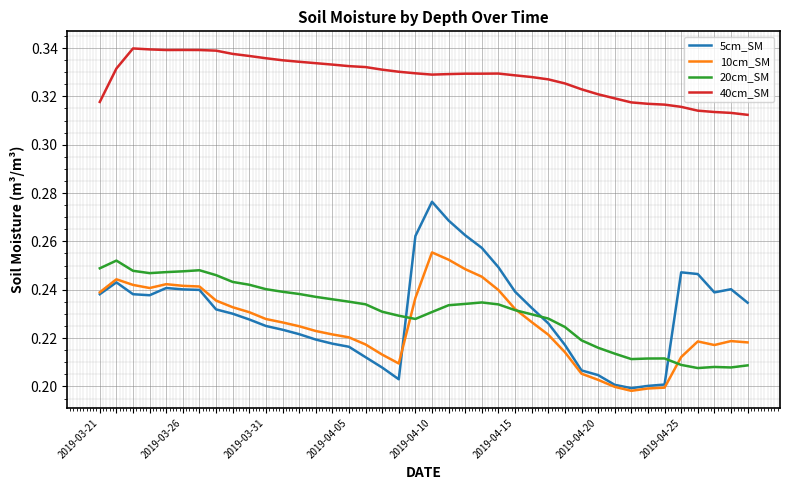

True or false: 10cm_SM and 40cm_SM intersect in this chart.

False